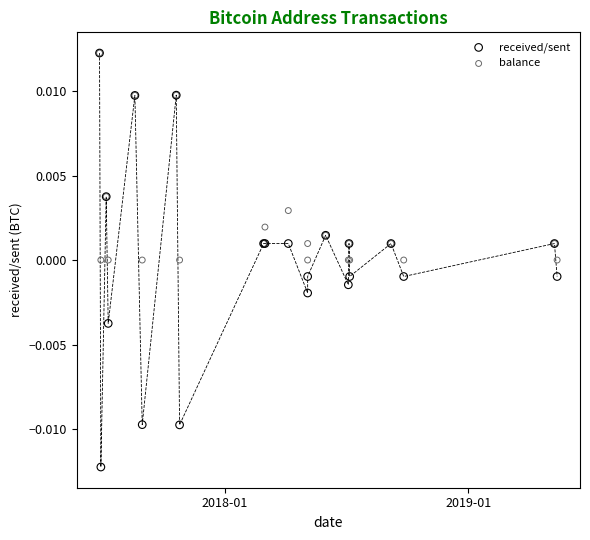

What are all the series names shown in the legend?

received/sent, balance